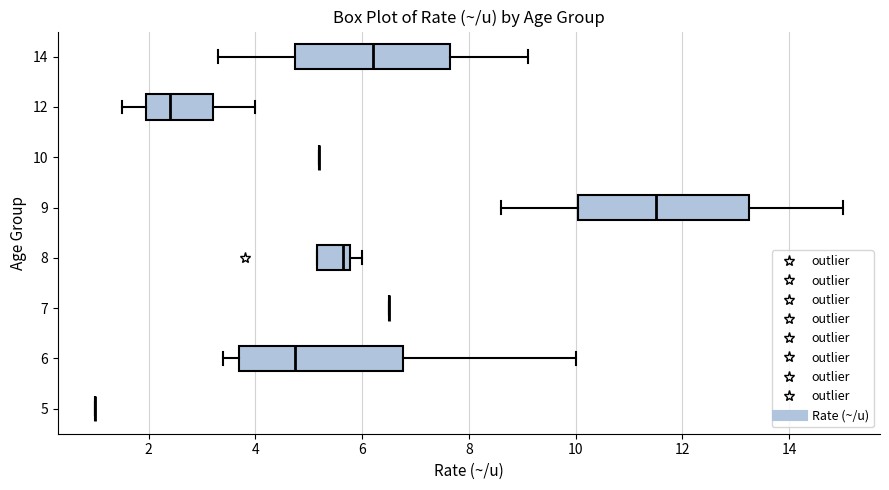

Reading bottom to top, read every box against the x-axis: the position of its median line, the range the box covers, and the ends of its whiskers. The values are not printed on the chart, so give them approximately, as read against the axis.

5: box collapsed to a line at 1.0, whiskers 1.0 to 1.0
6: median 4.8, box 3.8 to 6.8, whiskers 3.4 to 10.0
7: box collapsed to a line at 6.6, whiskers 6.6 to 6.6
8: median 5.6, box 5.2 to 5.8, whiskers 5.2 to 6.0
9: median 11.6, box 10.0 to 13.2, whiskers 8.6 to 15.0
10: box collapsed to a line at 5.2, whiskers 5.2 to 5.2
12: median 2.4, box 2.0 to 3.2, whiskers 1.6 to 4.0
14: median 6.2, box 4.8 to 7.6, whiskers 3.4 to 9.2